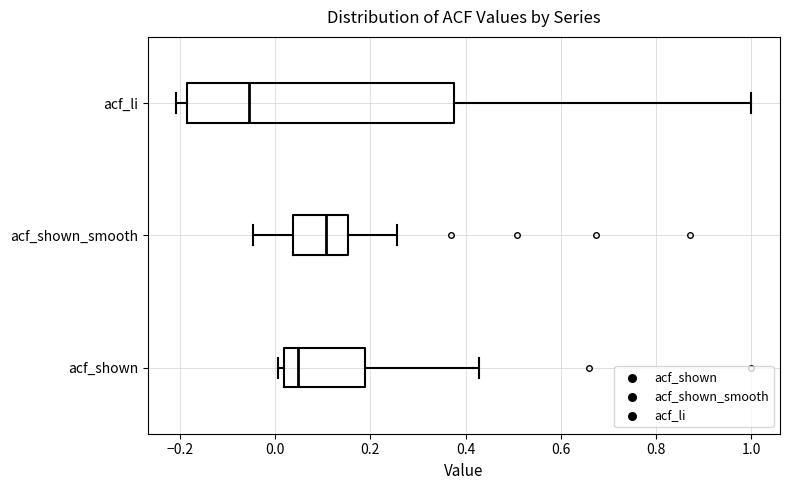

Reading bottom to top, transcribe this box plot: for each box, give where its median line is, the range the box spans, and where its two whiskers end, as read against the x-axis. The values are not printed on the chart, so give them approximately, as read against the axis.

acf_shown: median 0.04, box 0.02 to 0.18, whiskers 0.00 to 0.42
acf_shown_smooth: median 0.10, box 0.04 to 0.16, whiskers -0.04 to 0.26
acf_li: median -0.06, box -0.18 to 0.38, whiskers -0.20 to 1.00